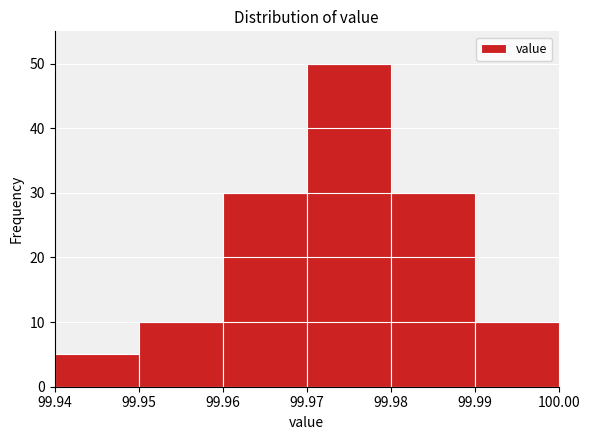

How tall is the bar that spans 99.99 to 100.00 on the x-axis? The values are not printed on the chart, so give them approximately, as read against the axis.

10